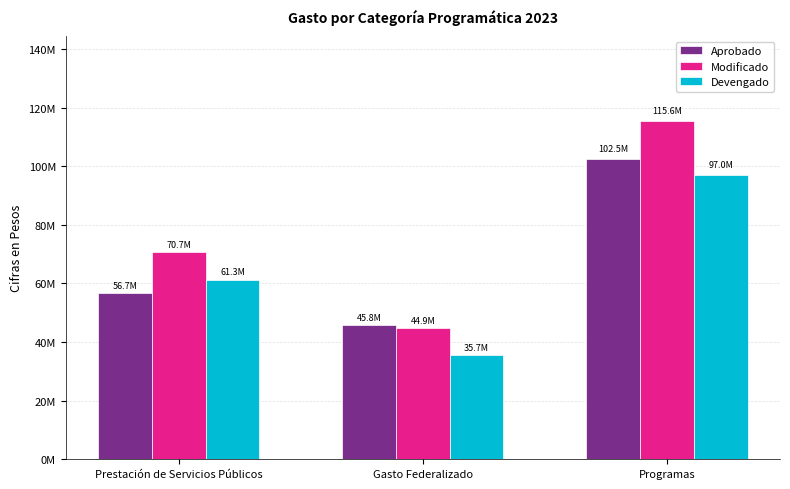

Are the bars grouped side by side (vs. stacked)?

Yes